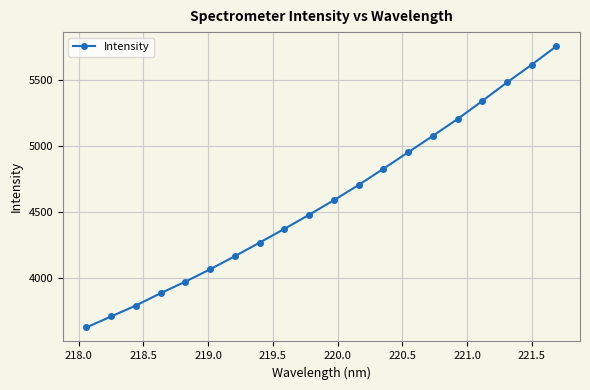

What is the difference between the maximum and second lowest values?

2046.4